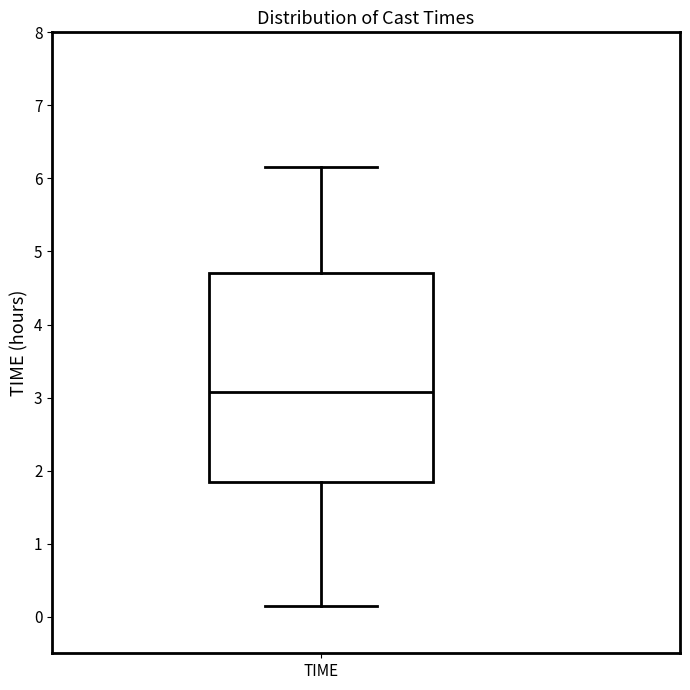

Where does the lower whisker of the box for TIME end on the y-axis? The values are not printed on the chart, so give them approximately, as read against the axis.

0.2